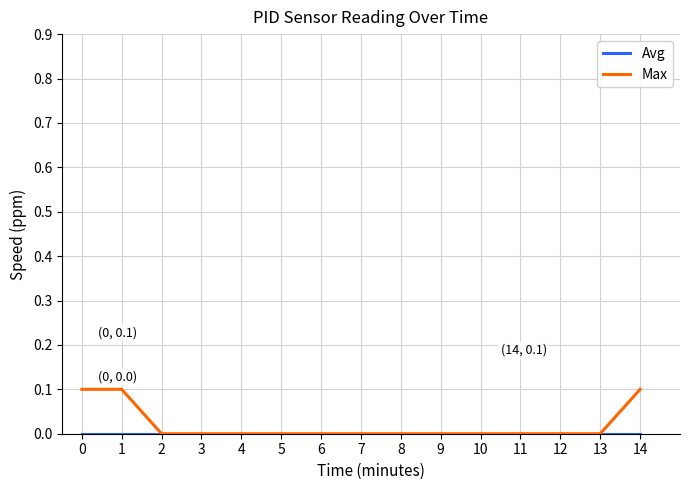

Between 7 and 14, which series saw the biggest shift?

Max